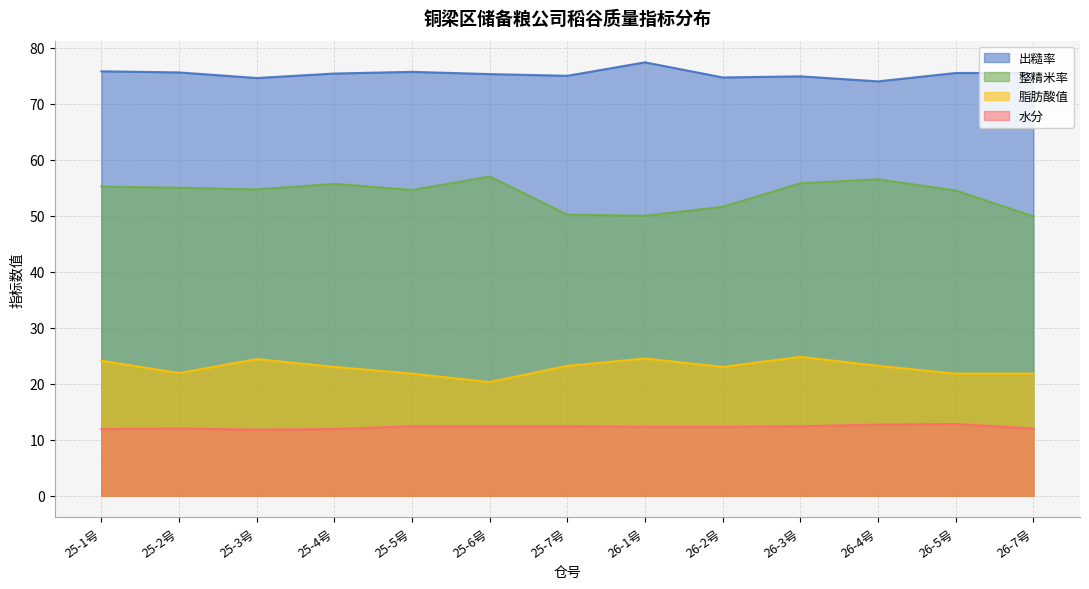

True or false: 出糙率 and 脂肪酸值 intersect in this chart.

False